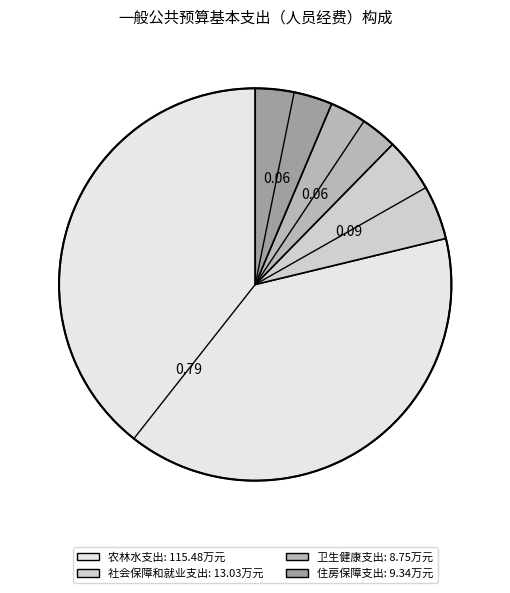

What is the largest slice in the pie chart?

农林水支出